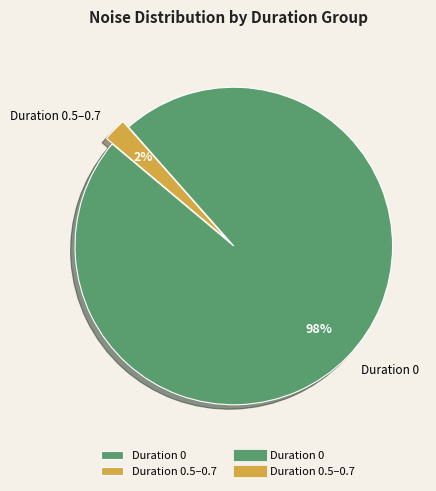

Is there a majority slice in this chart?

Yes